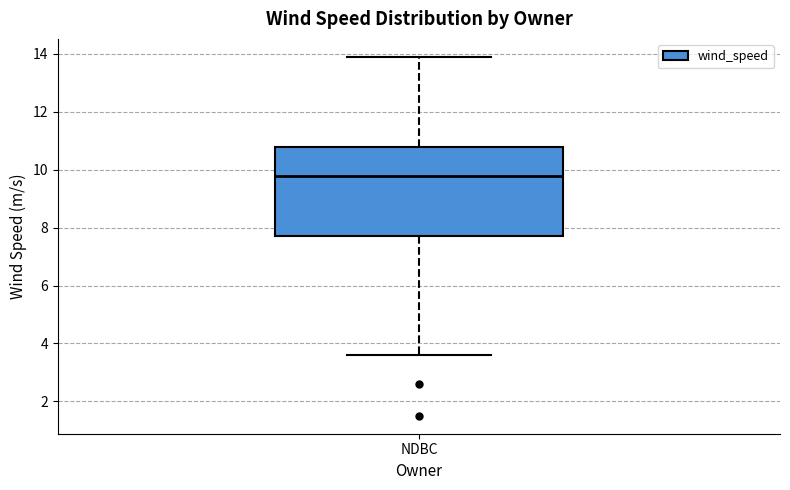

Read this box plot against the y-axis: the position of the median line, the range covered by the box, and the ends of both whiskers. The values are not printed on the chart, so give them approximately, as read against the axis.

median 9.8, box 7.8 to 10.8, whiskers 3.6 to 14.0